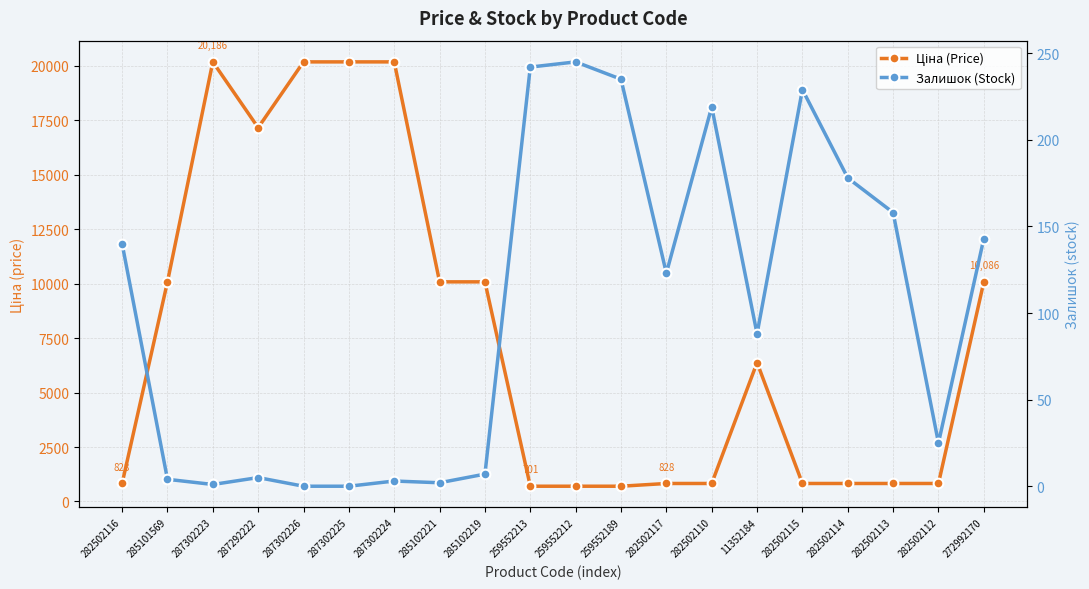

What is the total value across all series at 11352184?

6466.9